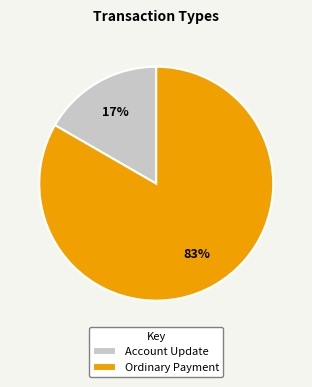

How many segments does this pie chart have?

2